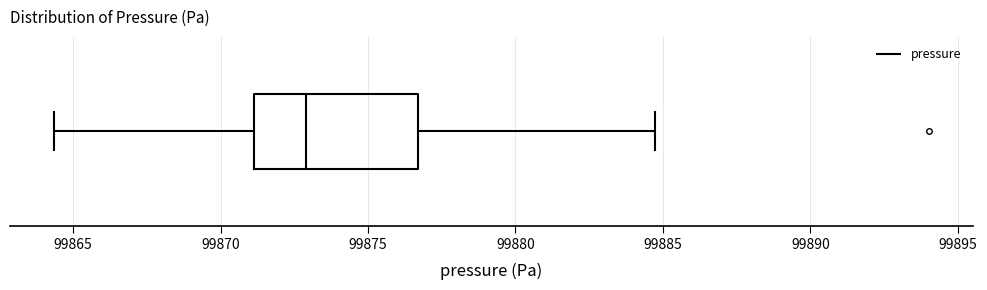

Transcribe this box plot: give where the median line is, the range the box spans, and where the two whiskers end, as read against the x-axis. The values are not printed on the chart, so give them approximately, as read against the axis.

median 99873.0, box 99871.0 to 99876.5, whiskers 99864.5 to 99884.5